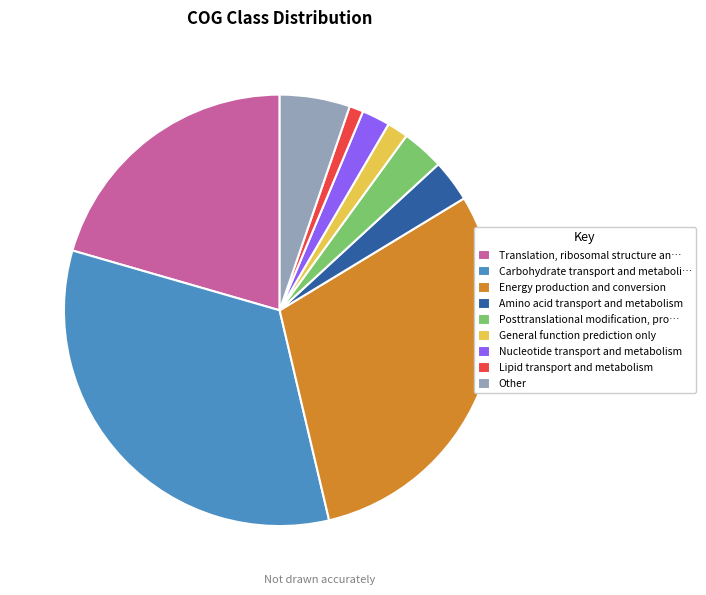

Does Amino acid transport and metabolism represent more than half of the total?

No